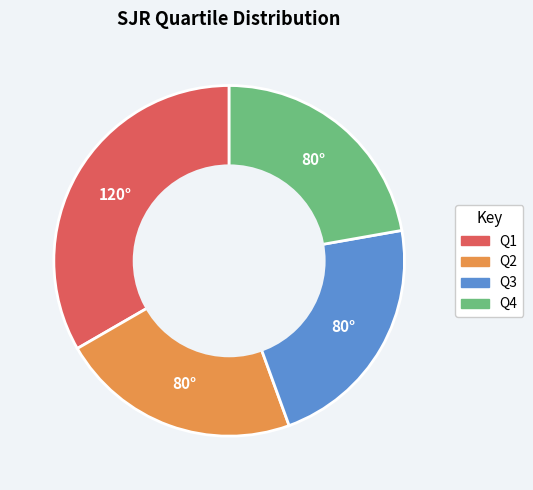

Which slice is the largest?

Q1